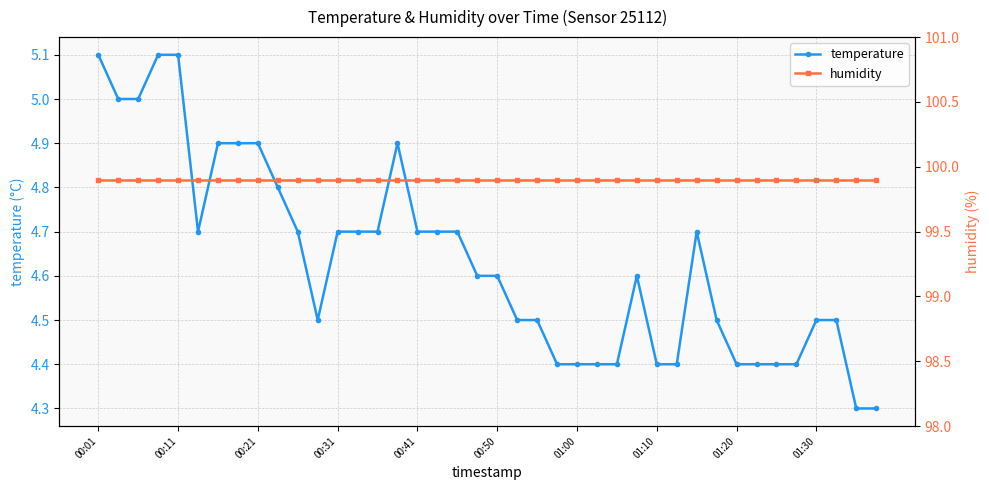

What is the highest value of the temperature series?

5.1